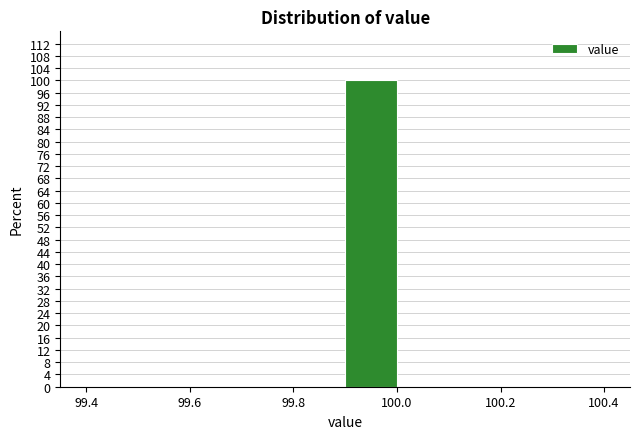

Reading left to right, list every bar in this chart as the range it spans on the x-axis followed by its height. The values are not printed on the chart, so give them approximately, as read against the axis.

99.4 to 99.5: 0
99.5 to 99.6: 0
99.6 to 99.7: 0
99.7 to 99.8: 0
99.8 to 99.9: 0
99.9 to 100.0: 100
100.0 to 100.1: 0
100.1 to 100.2: 0
100.2 to 100.3: 0
100.3 to 100.4: 0